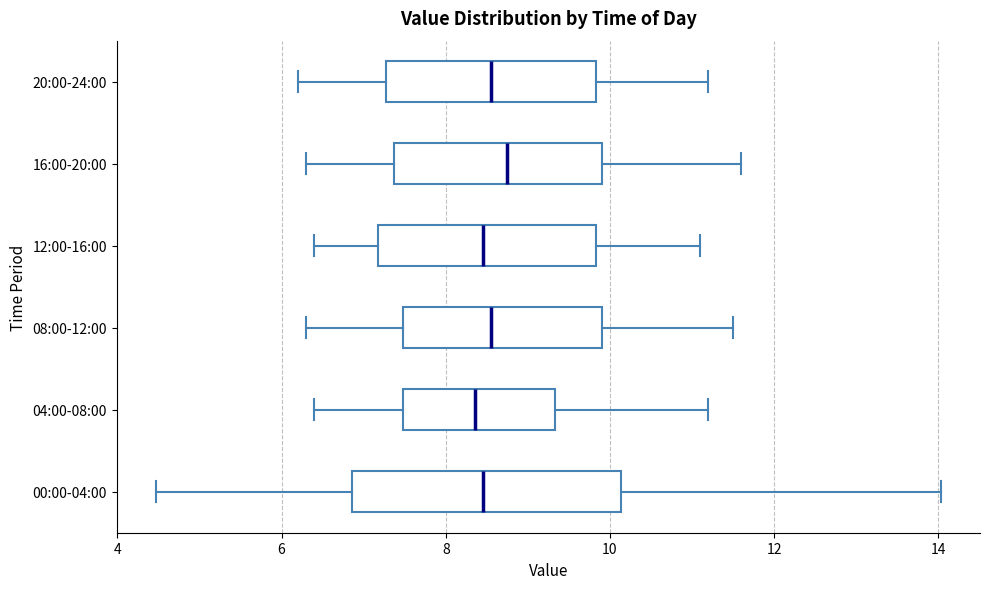

Reading bottom to top, read every box against the x-axis: the position of its median line, the range the box covers, and the ends of its whiskers. The values are not printed on the chart, so give them approximately, as read against the axis.

00:00-04:00: median 8.4, box 6.8 to 10.2, whiskers 4.4 to 14.0
04:00-08:00: median 8.4, box 7.4 to 9.4, whiskers 6.4 to 11.2
08:00-12:00: median 8.6, box 7.4 to 10.0, whiskers 6.4 to 11.6
12:00-16:00: median 8.4, box 7.2 to 9.8, whiskers 6.4 to 11.2
16:00-20:00: median 8.8, box 7.4 to 10.0, whiskers 6.4 to 11.6
20:00-24:00: median 8.6, box 7.2 to 9.8, whiskers 6.2 to 11.2